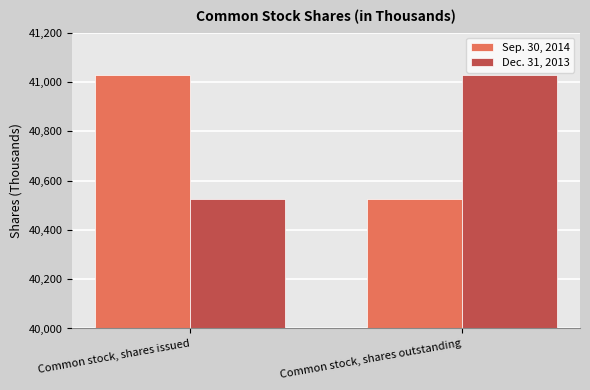

List the labels in order of Dec. 31, 2013 value, smallest first.

Common stock, shares issued, Common stock, shares outstanding